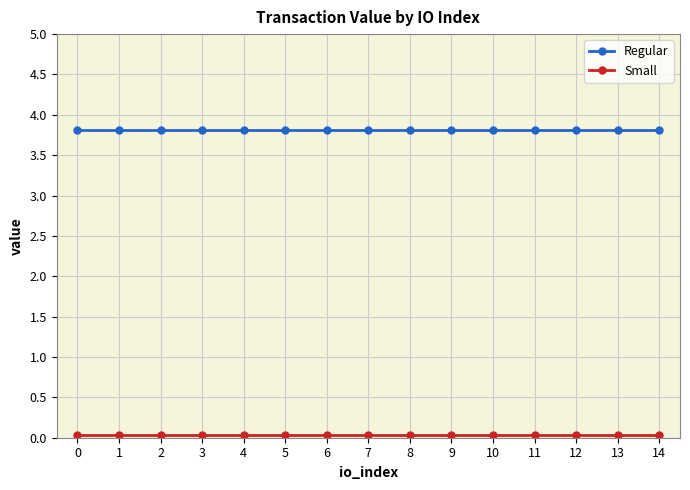

Reading right to left, list all the values displayed in this chart.

Regular: 14=3.8	13=3.8	12=3.8	11=3.8	10=3.8	9=3.8	8=3.8	7=3.8	6=3.8	5=3.8	4=3.8	3=3.8	2=3.8	1=3.8	0=3.8
Small: 14=0.0	13=0.0	12=0.0	11=0.0	10=0.0	9=0.0	8=0.0	7=0.0	6=0.0	5=0.0	4=0.0	3=0.0	2=0.0	1=0.0	0=0.0